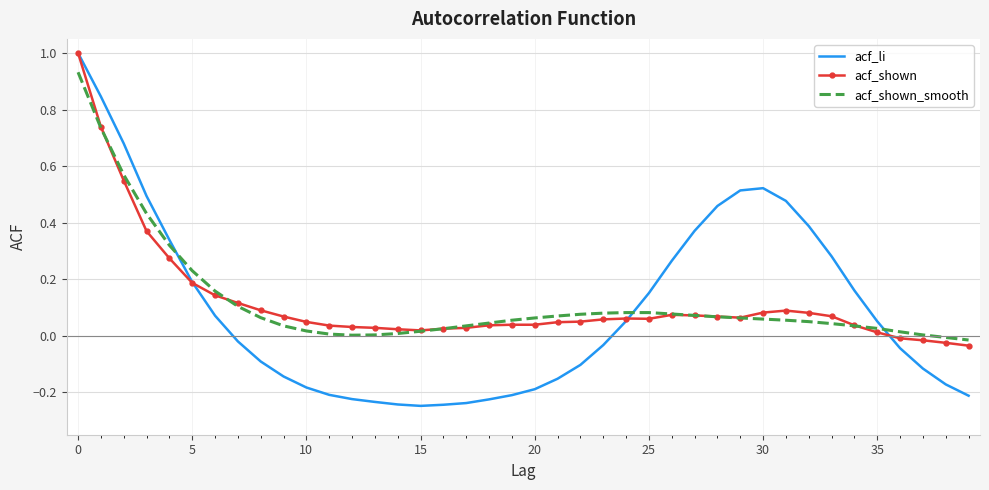

Reading right to left, list all the values displayed in this chart.

acf_li: -0.2	-0.2	-0.1	-0.0	0.1	0.2	0.3	0.4	0.5	0.5	0.5	0.5	0.4	0.3	0.2	0.1	-0.0	-0.1	-0.2	-0.2	-0.2	-0.2	-0.2	-0.2	-0.2	-0.2	-0.2	-0.2	-0.2	-0.2	-0.1	-0.1	-0.0	0.1	0.2	0.3	0.5	0.7	0.8	1.0
acf_shown: -0.0	-0.0	-0.0	-0.0	0.0	0.0	0.1	0.1	0.1	0.1	0.1	0.1	0.1	0.1	0.1	0.1	0.1	0.1	0.0	0.0	0.0	0.0	0.0	0.0	0.0	0.0	0.0	0.0	0.0	0.0	0.1	0.1	0.1	0.1	0.2	0.3	0.4	0.5	0.7	1.0
acf_shown_smooth: -0.0	-0.0	0.0	0.0	0.0	0.0	0.0	0.1	0.1	0.1	0.1	0.1	0.1	0.1	0.1	0.1	0.1	0.1	0.1	0.1	0.1	0.0	0.0	0.0	0.0	0.0	0.0	0.0	0.0	0.0	0.0	0.1	0.1	0.2	0.2	0.3	0.4	0.6	0.7	0.9